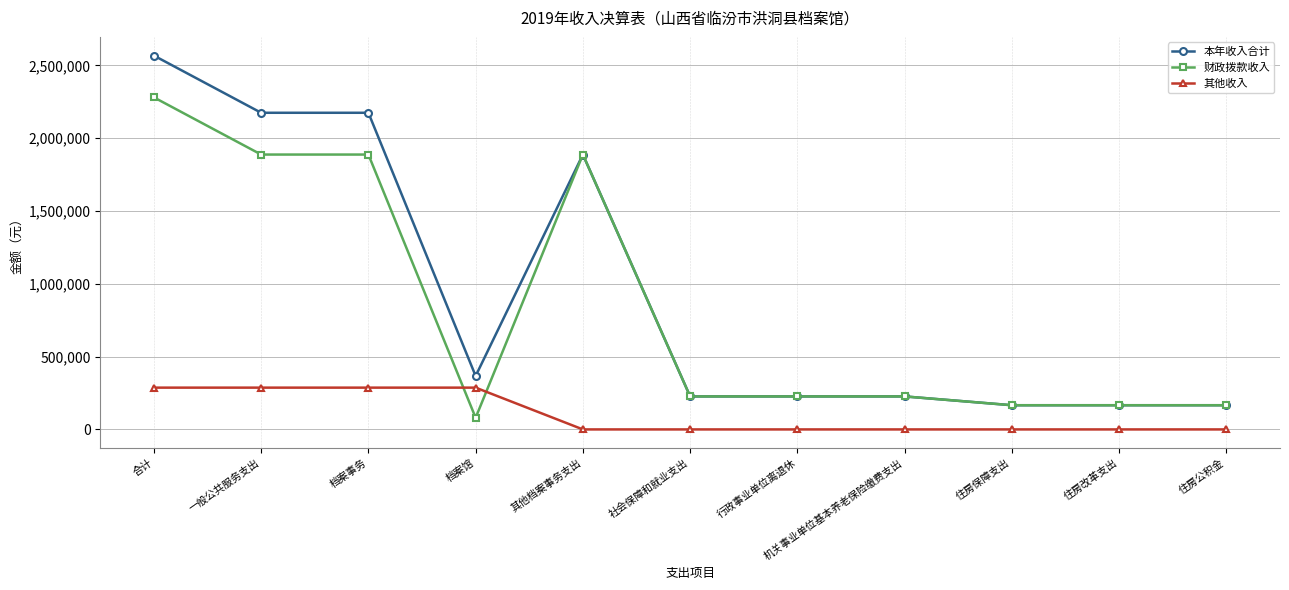

True or false: 本年收入合计 has a value of 84547.5 at 机关事业单位基本养老保险缴费支出.

False